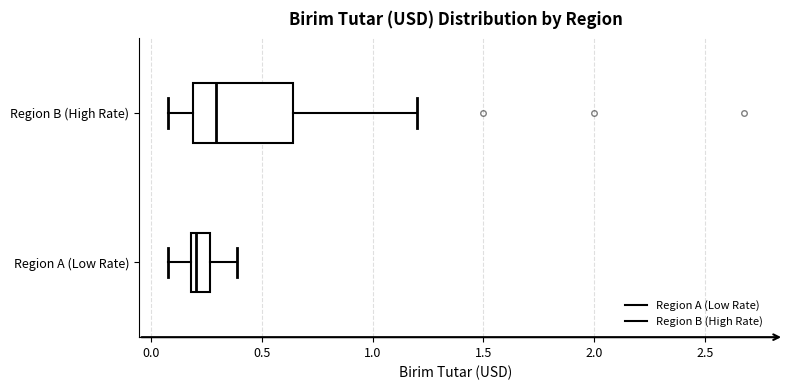

Where is the right edge of the box for Region A (Low Rate) on the x-axis? The values are not printed on the chart, so give them approximately, as read against the axis.

0.25